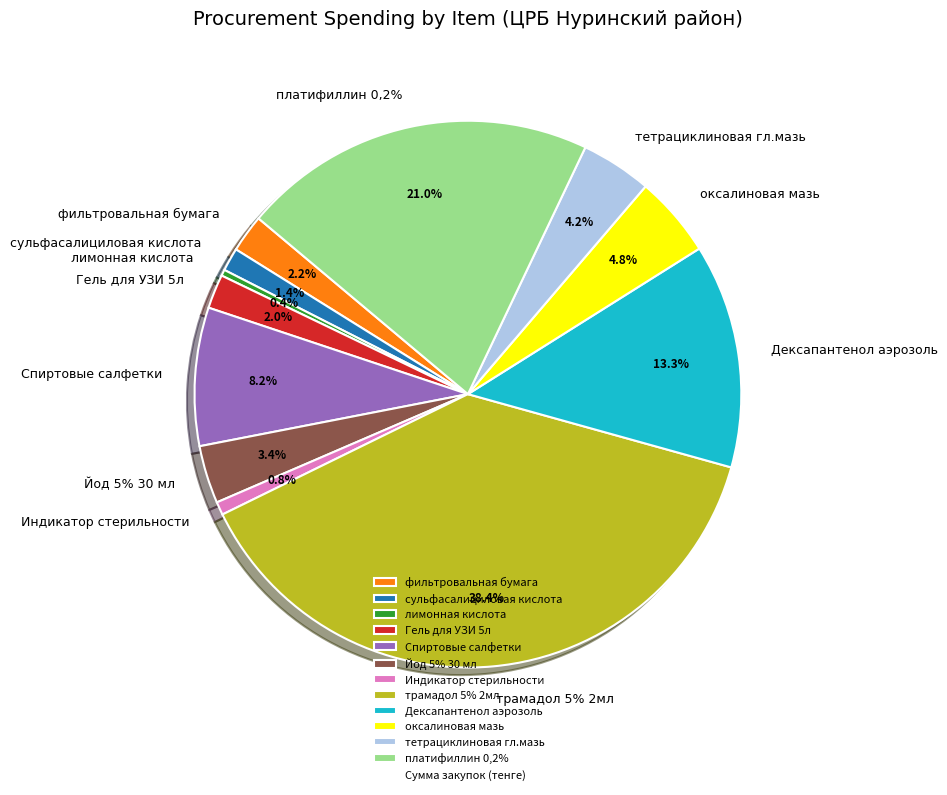

How many segments does this pie chart have?

12